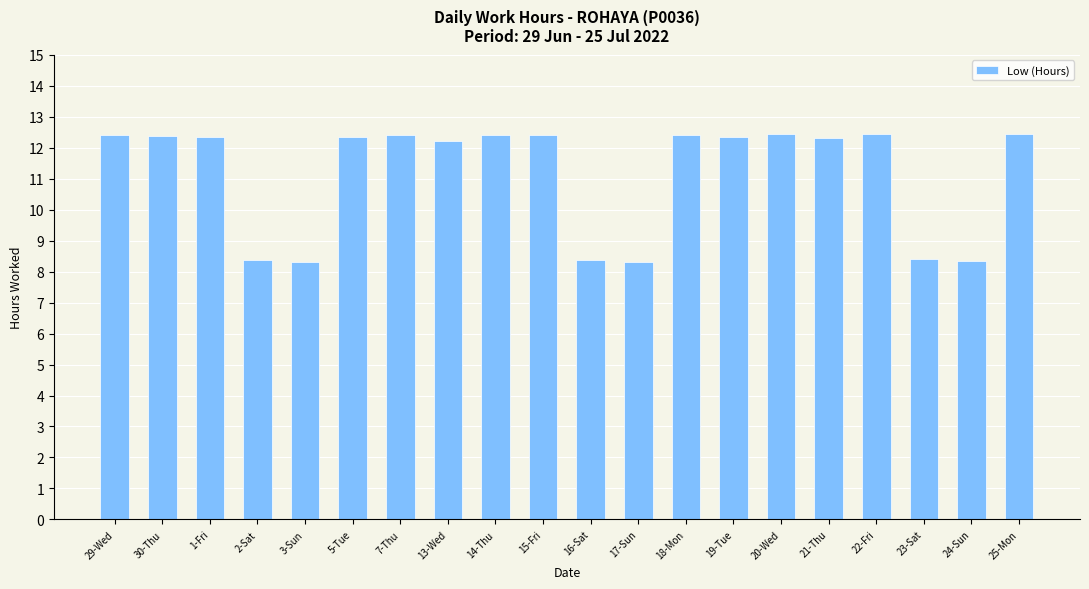

What is the minimum value shown in the chart?

8.3